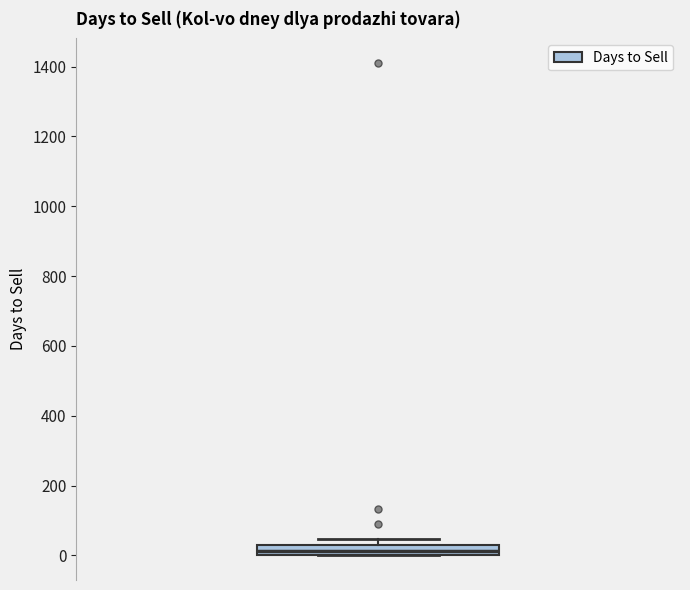

Where is the upper edge of the box on the y-axis? The values are not printed on the chart, so give them approximately, as read against the axis.

20